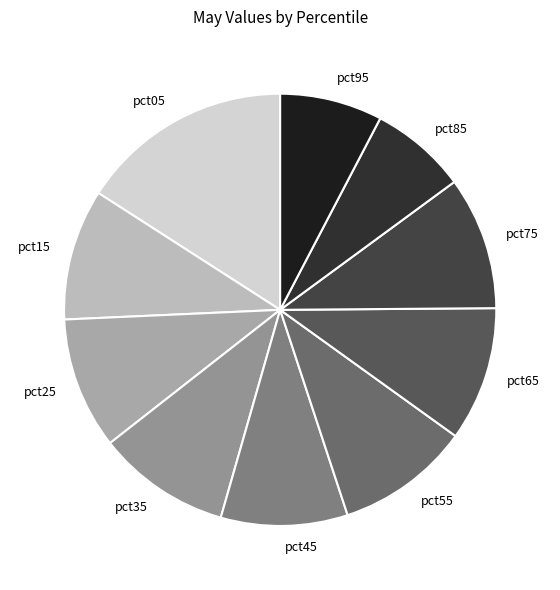

Combined, do pct95 and pct75 account for over 50%?

No